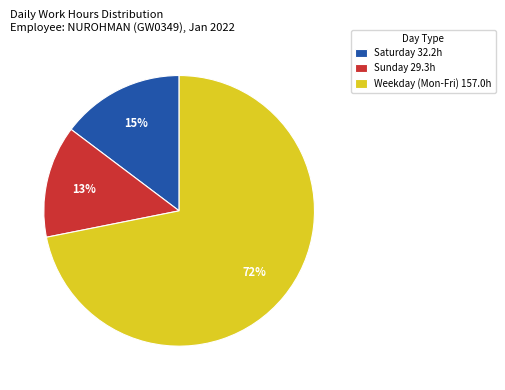

To the nearest percent, what portion does Sunday 29.3h represent?

13%